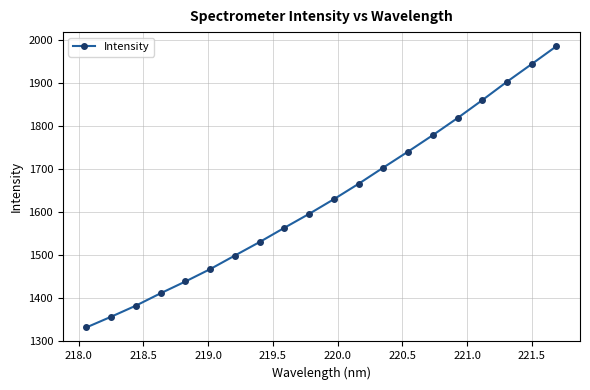

What is the minimum value shown in the chart?

1330.8